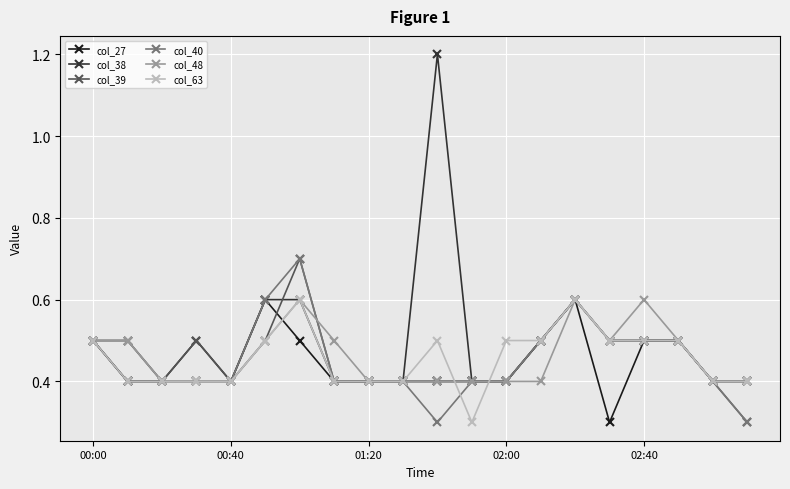

What is the maximum value shown in the chart?

1.2